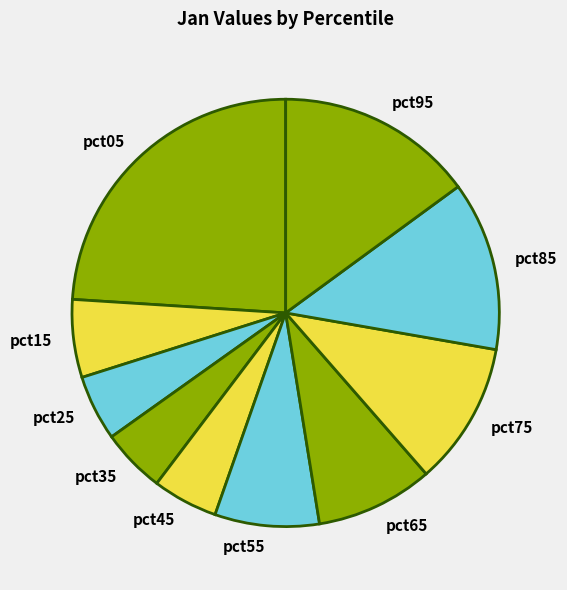

Do pct45 and pct15 together represent more than half of the pie?

No